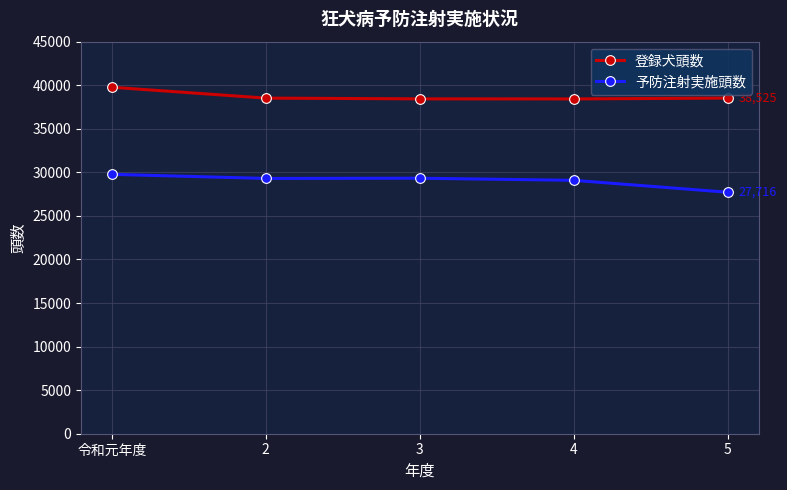

At which label does 予防注射実施頭数 first exceed 29302?

令和元年度